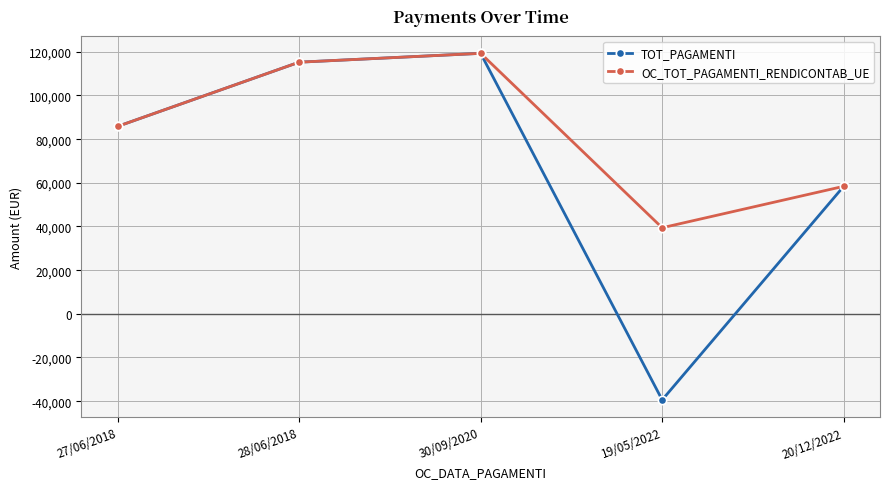

Does the chart display data point markers on the line(s)?

Yes